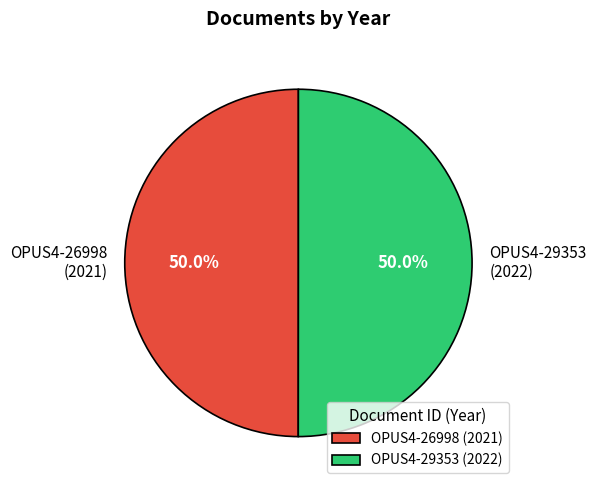

Approximately how many times larger is the value at OPUS4-26998 compared to OPUS4-29353?

1.0